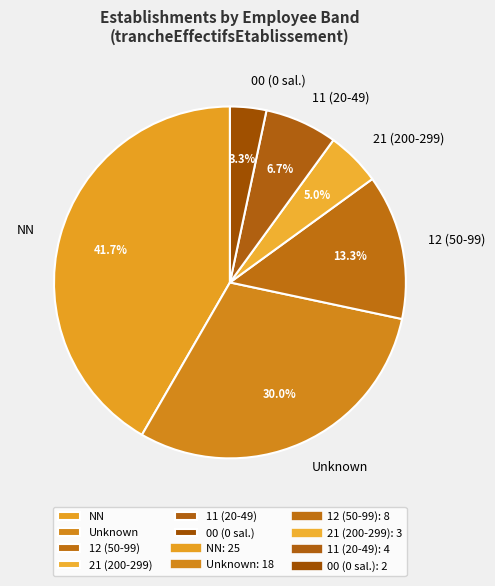

Rank the categories by value from highest to lowest.

NN, Unknown, 12 (50-99), 11 (20-49), 21 (200-299), 00 (0 sal.)